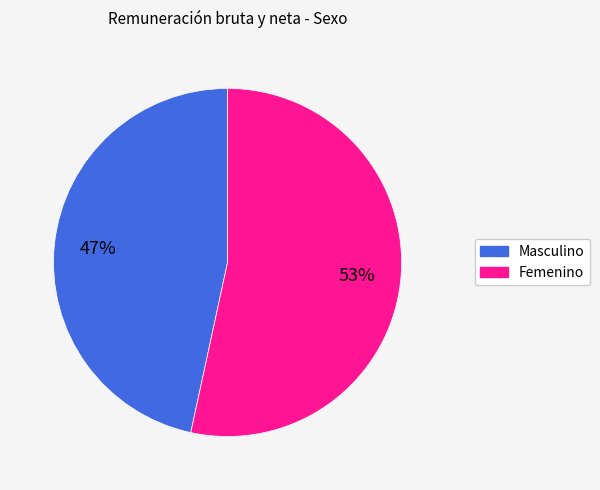

Approximately how many times larger is the value at Femenino compared to Masculino?

1.1